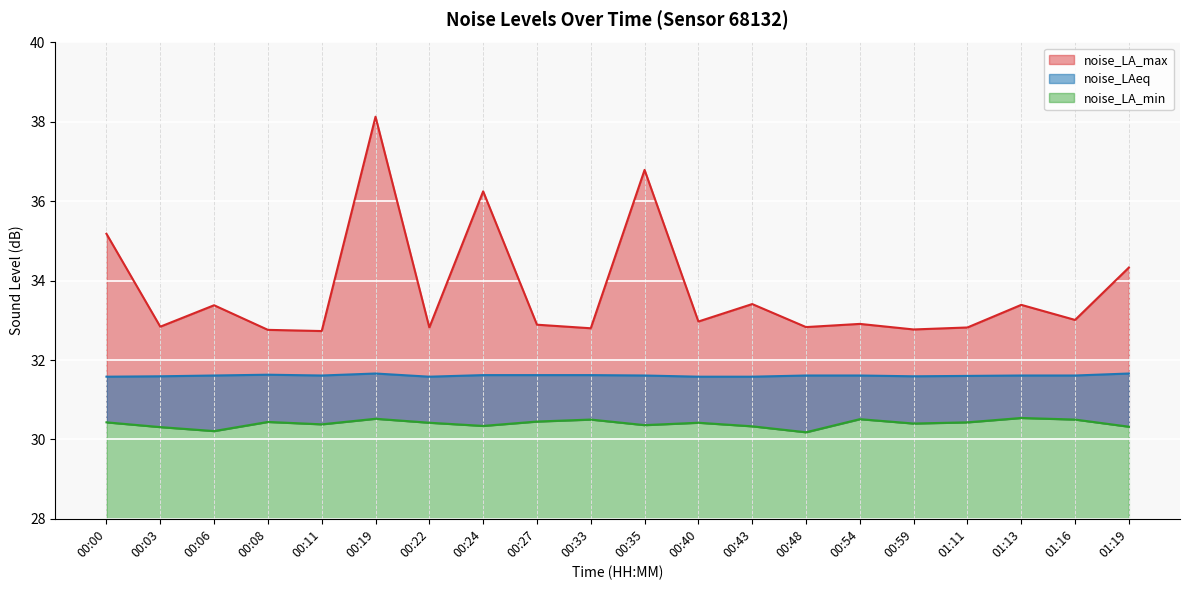

Reading right to left, what are all the values shown in this chart?

noise_LA_max: 34.3	33.0	33.4	32.8	32.8	32.9	32.8	33.4	33.0	36.8	32.8	32.9	36.2	32.8	38.1	32.7	32.8	33.4	32.8	35.2
noise_LAeq: 31.7	31.6	31.6	31.6	31.6	31.6	31.6	31.6	31.6	31.6	31.6	31.6	31.6	31.6	31.7	31.6	31.6	31.6	31.6	31.6
noise_LA_min: 30.3	30.5	30.5	30.4	30.4	30.5	30.2	30.3	30.4	30.4	30.5	30.4	30.3	30.4	30.5	30.4	30.4	30.2	30.3	30.4